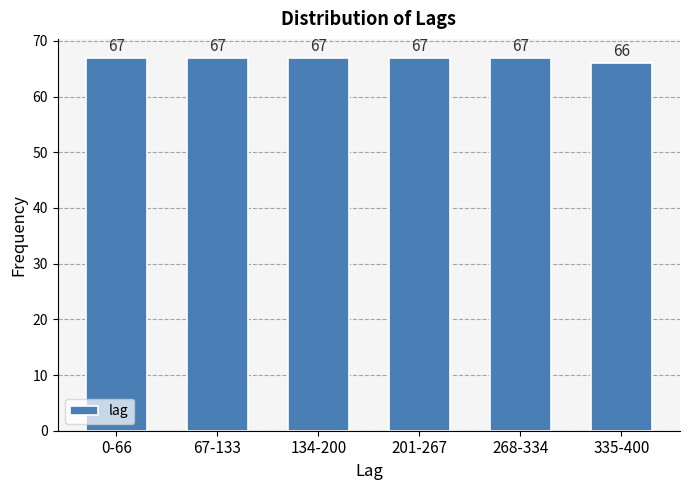

Reading left to right, extract all data points from this chart.

0-66=67	67-133=67	134-200=67	201-267=67	268-334=67	335-400=66